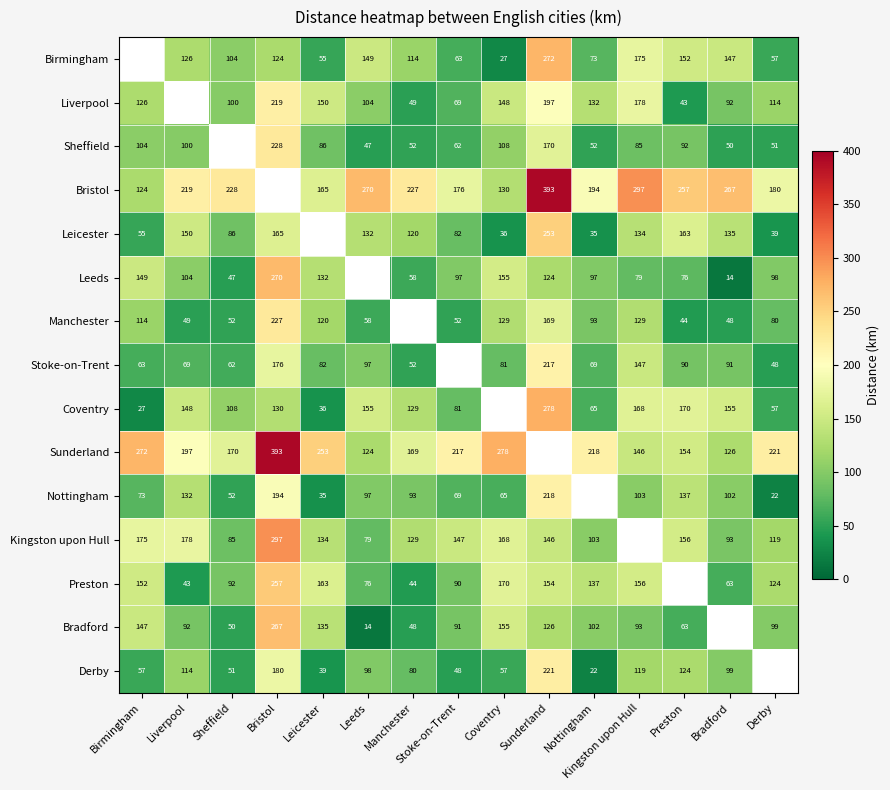

The Manchester series shows 93 at Nottingham. True or false?

True